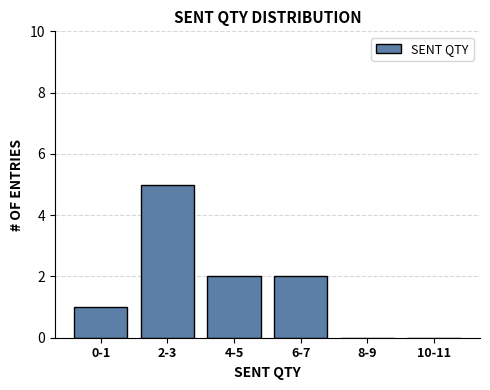

Reading left to right, list all the values displayed in this chart.

0-1=1	2-3=5	4-5=2	6-7=2	8-9=0	10-11=0